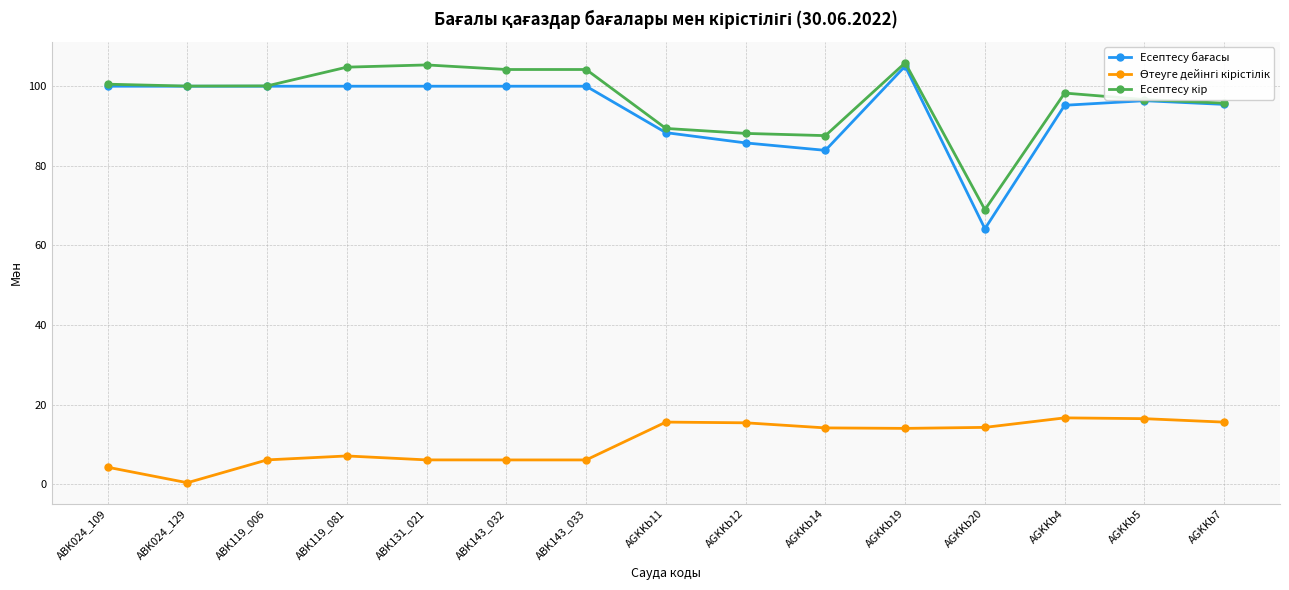

At which category is the sum across all series the highest?

AGKKb19